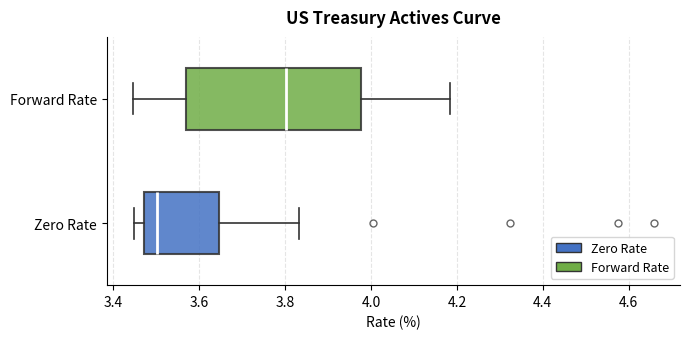

Reading bottom to top, read every box against the x-axis: the position of its median line, the range the box covers, and the ends of its whiskers. The values are not printed on the chart, so give them approximately, as read against the axis.

Zero Rate: median 3.50, box 3.48 to 3.64, whiskers 3.44 to 3.84
Forward Rate: median 3.80, box 3.56 to 3.98, whiskers 3.44 to 4.18